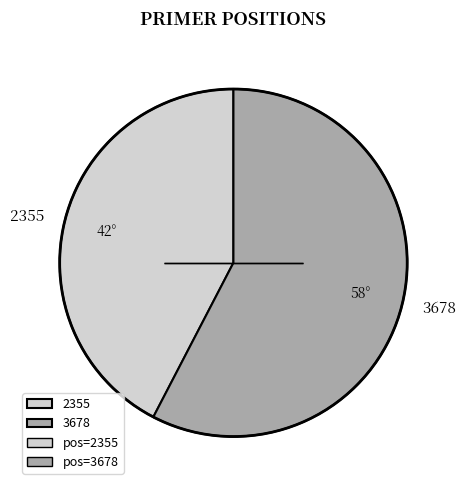

Which slice represents more than half of the pie?

3678